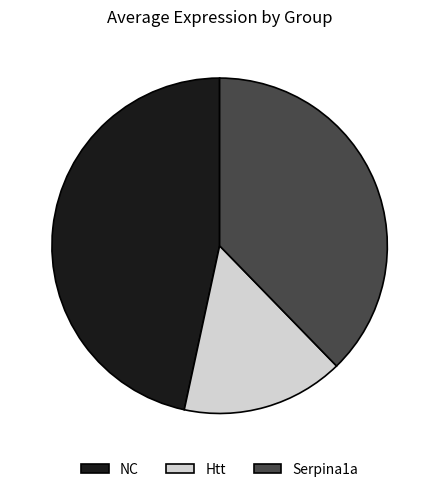

The NC slice represents 35% of the pie. True or false?

False